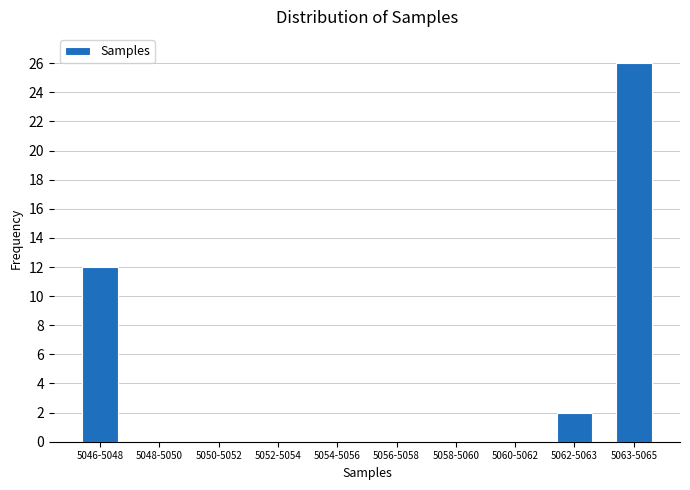

Reading left to right, extract all data points from this chart.

5046-5048=12	5048-5050=0	5050-5052=0	5052-5054=0	5054-5056=0	5056-5058=0	5058-5060=0	5060-5062=0	5062-5063=2	5063-5065=26